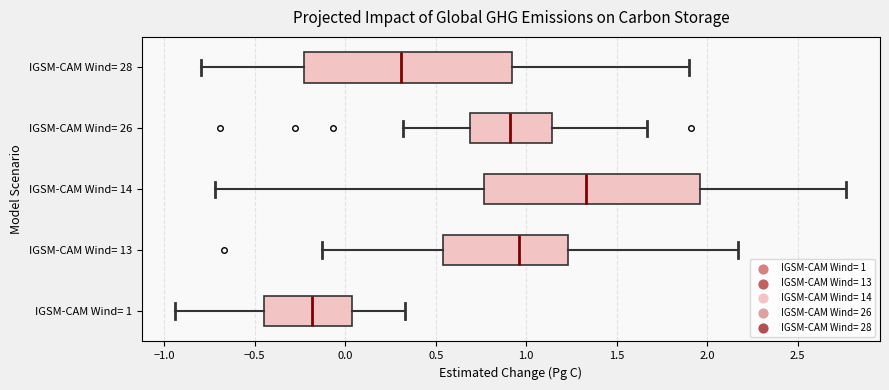

Reading bottom to top, read every box against the x-axis: the position of its median line, the range the box covers, and the ends of its whiskers. The values are not printed on the chart, so give them approximately, as read against the axis.

IGSM-CAM Wind= 1: median -0.20, box -0.45 to 0.05, whiskers -0.95 to 0.35
IGSM-CAM Wind= 13: median 0.95, box 0.55 to 1.25, whiskers -0.15 to 2.15
IGSM-CAM Wind= 14: median 1.35, box 0.75 to 1.95, whiskers -0.70 to 2.75
IGSM-CAM Wind= 26: median 0.90, box 0.70 to 1.15, whiskers 0.30 to 1.65
IGSM-CAM Wind= 28: median 0.30, box -0.25 to 0.90, whiskers -0.80 to 1.90